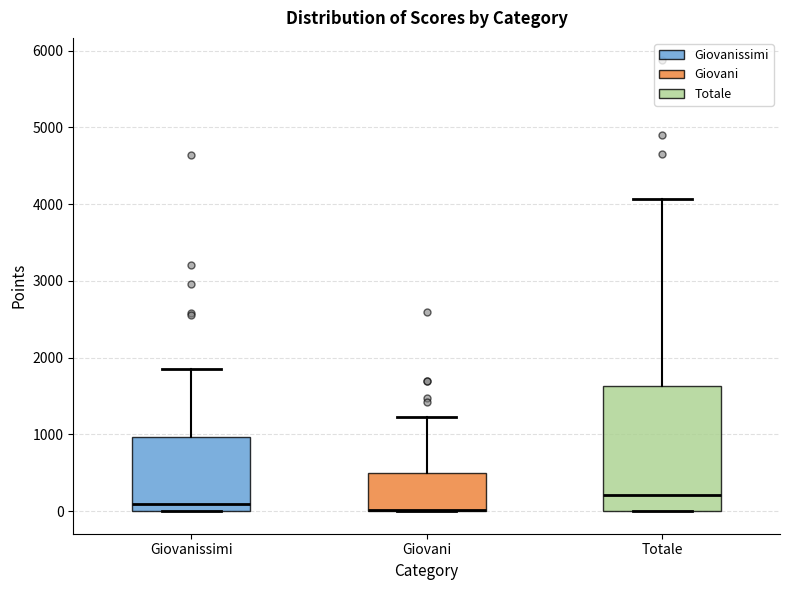

Reading left to right, transcribe this box plot: for each box, give where its median line is, the range the box spans, and where its two whiskers end, as read against the y-axis. The values are not printed on the chart, so give them approximately, as read against the axis.

Giovanissimi: median 100, box 0 to 1000, whiskers 0 to 1900
Giovani: median 0 (drawn on the box's lower edge), box 0 to 500, whiskers 0 to 1200
Totale: median 200, box 0 to 1600, whiskers 0 to 4100